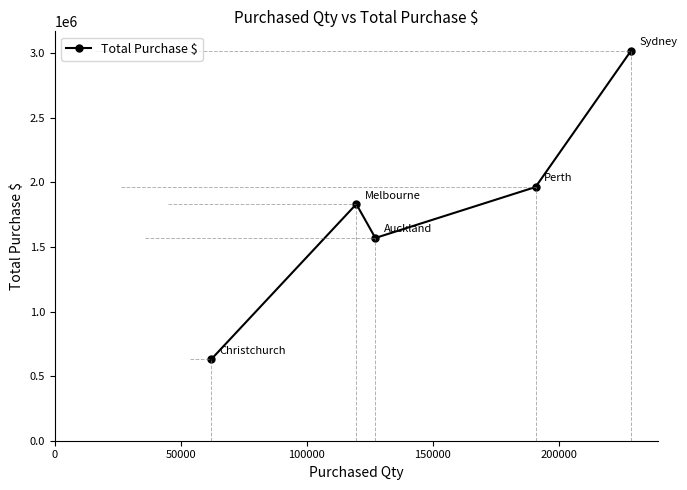

What is the average value?

1802521